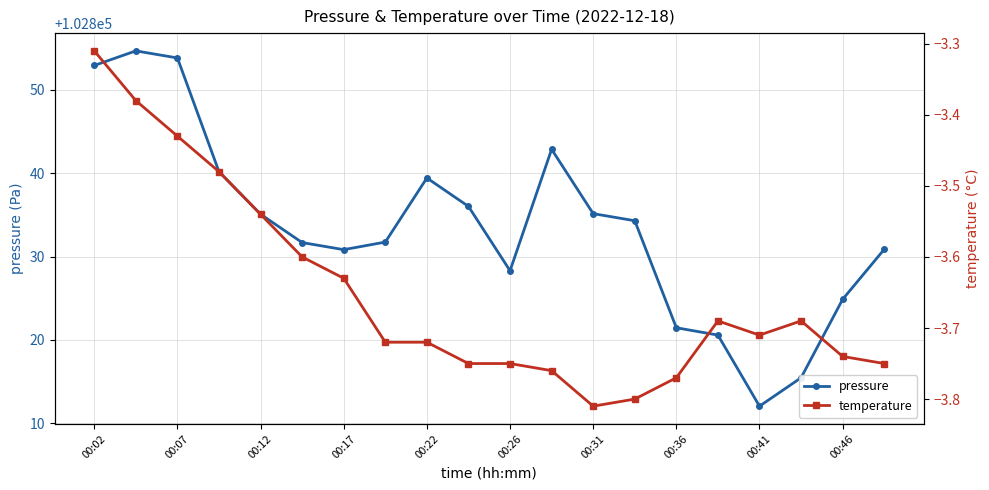

The pressure series shows 102835.1 at 00:12. True or false?

True